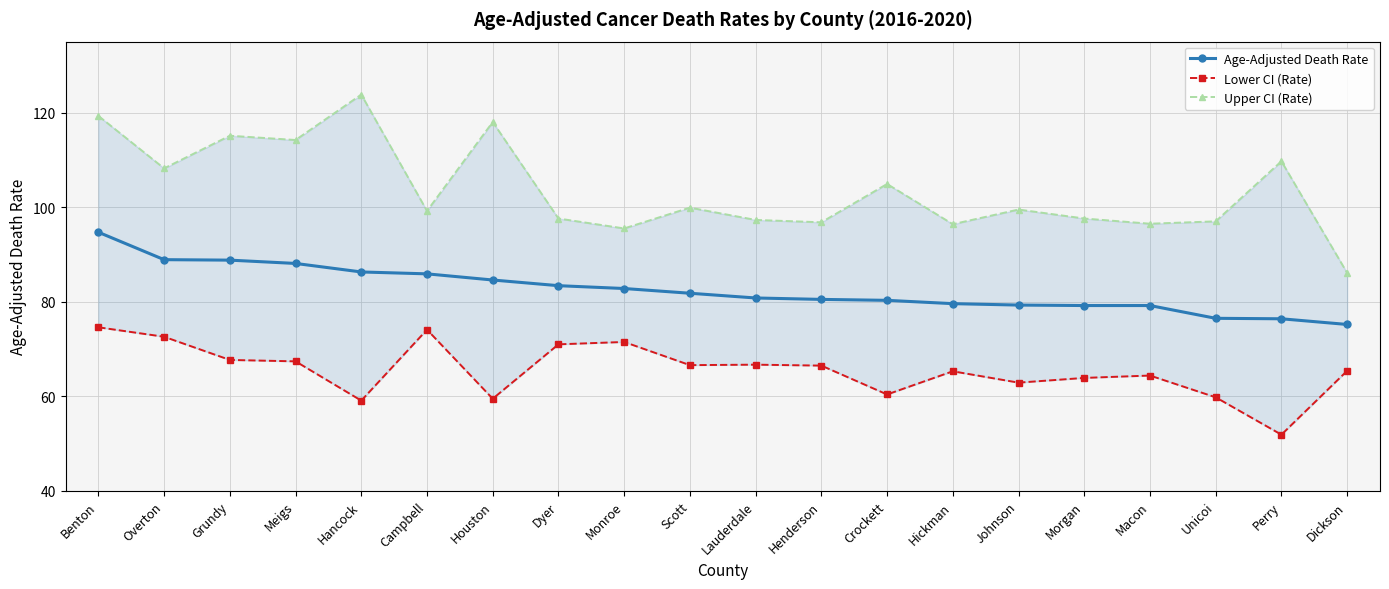

At how many categories does at least one series exceed 62?

20